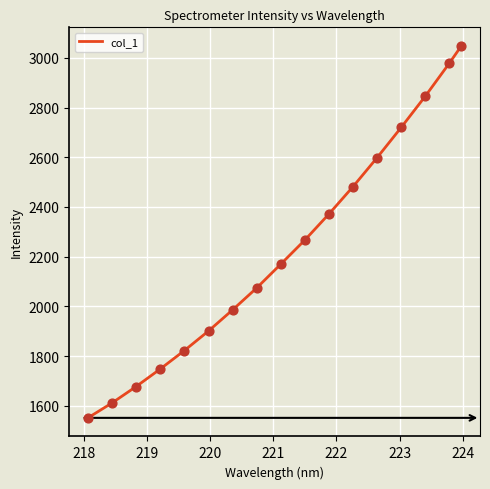

What is the greatest value displayed?

3048.0